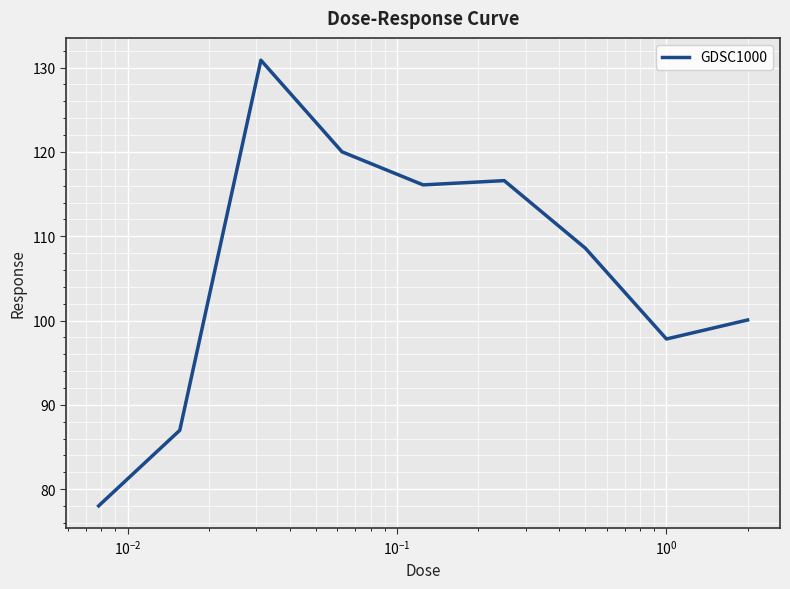

What is the smallest value displayed?

78.0